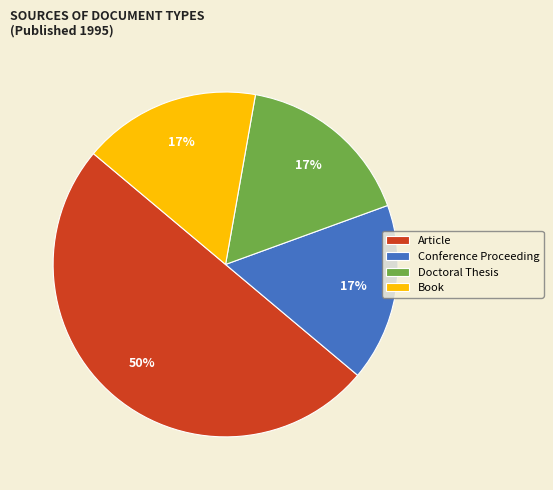

Does Book represent more than half of the total?

No